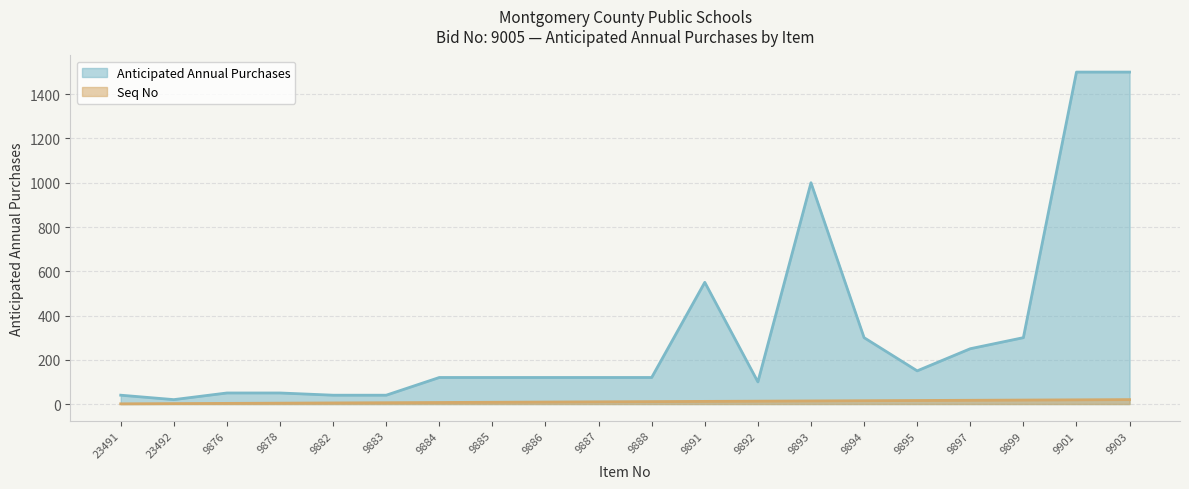

Rank the series by their average value, from highest to lowest.

Anticipated Annual Purchases, Seq No